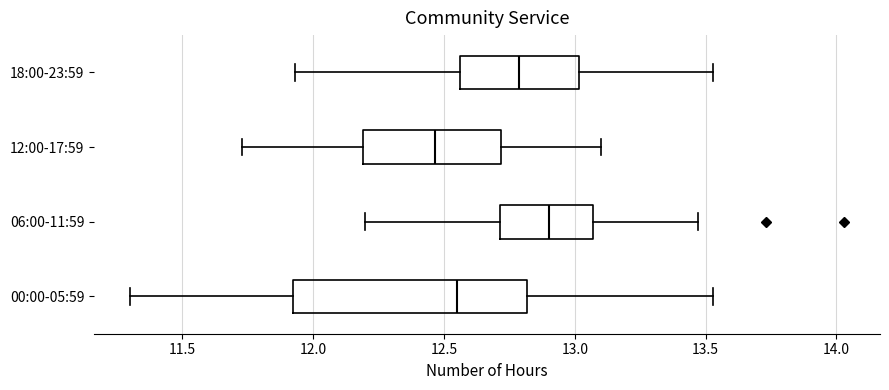

Reading bottom to top, read every box against the x-axis: the position of its median line, the range the box covers, and the ends of its whiskers. The values are not printed on the chart, so give them approximately, as read against the axis.

00:00-05:59: median 12.55, box 11.90 to 12.80, whiskers 11.30 to 13.55
06:00-11:59: median 12.90, box 12.70 to 13.05, whiskers 12.20 to 13.45
12:00-17:59: median 12.45, box 12.20 to 12.70, whiskers 11.75 to 13.10
18:00-23:59: median 12.80, box 12.55 to 13.00, whiskers 11.95 to 13.55